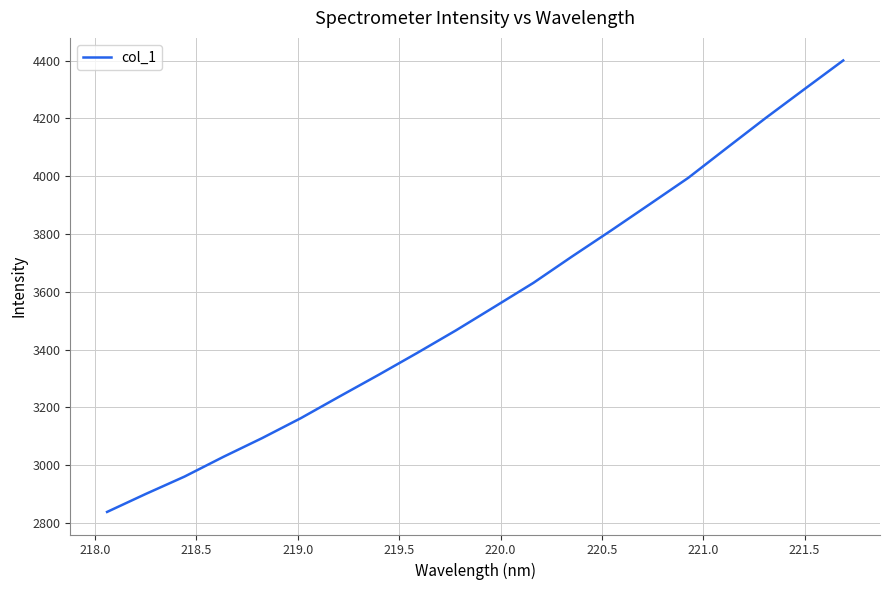

What is the minimum value shown in the chart?

2837.9